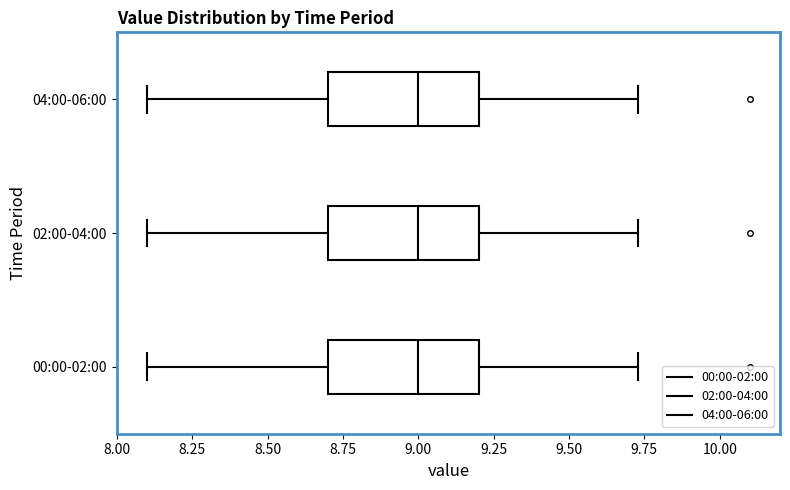

Reading bottom to top, transcribe this box plot: for each box, give where its median line is, the range the box spans, and where its two whiskers end, as read against the x-axis. The values are not printed on the chart, so give them approximately, as read against the axis.

00:00-02:00: median 9.00, box 8.70 to 9.20, whiskers 8.10 to 9.75
02:00-04:00: median 9.00, box 8.70 to 9.20, whiskers 8.10 to 9.75
04:00-06:00: median 9.00, box 8.70 to 9.20, whiskers 8.10 to 9.75